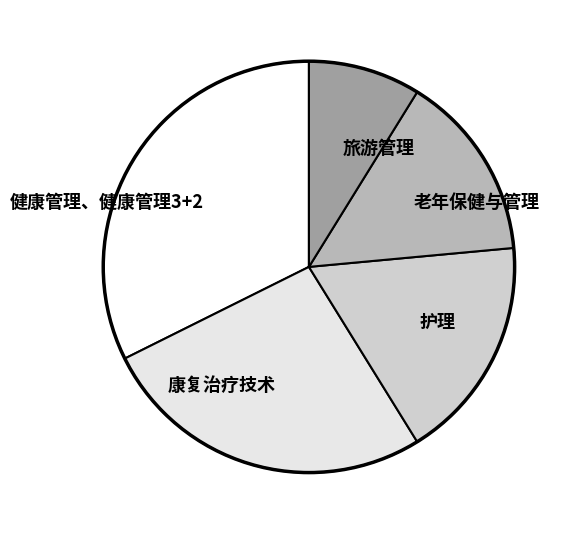

Rank the categories by value from lowest to highest.

旅游管理, 老年保健与管理, 护理, 康复治疗技术, 健康管理、健康管理3+2